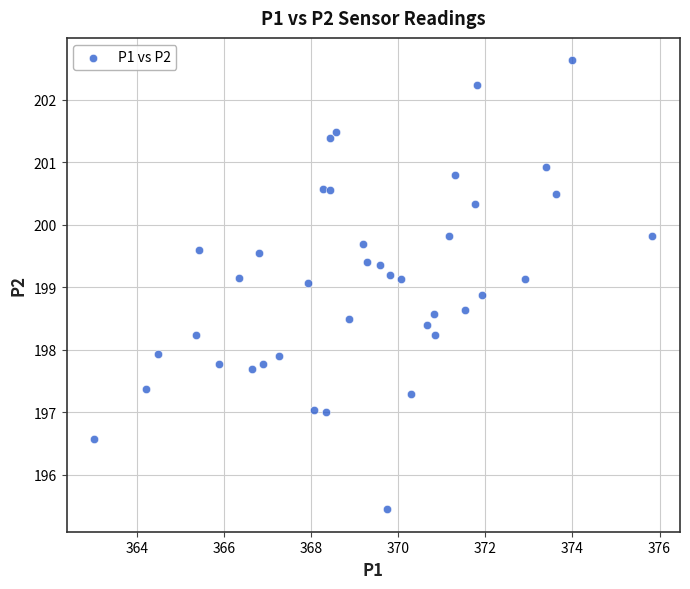

What is the range of Y values (max minus min)?

7.2